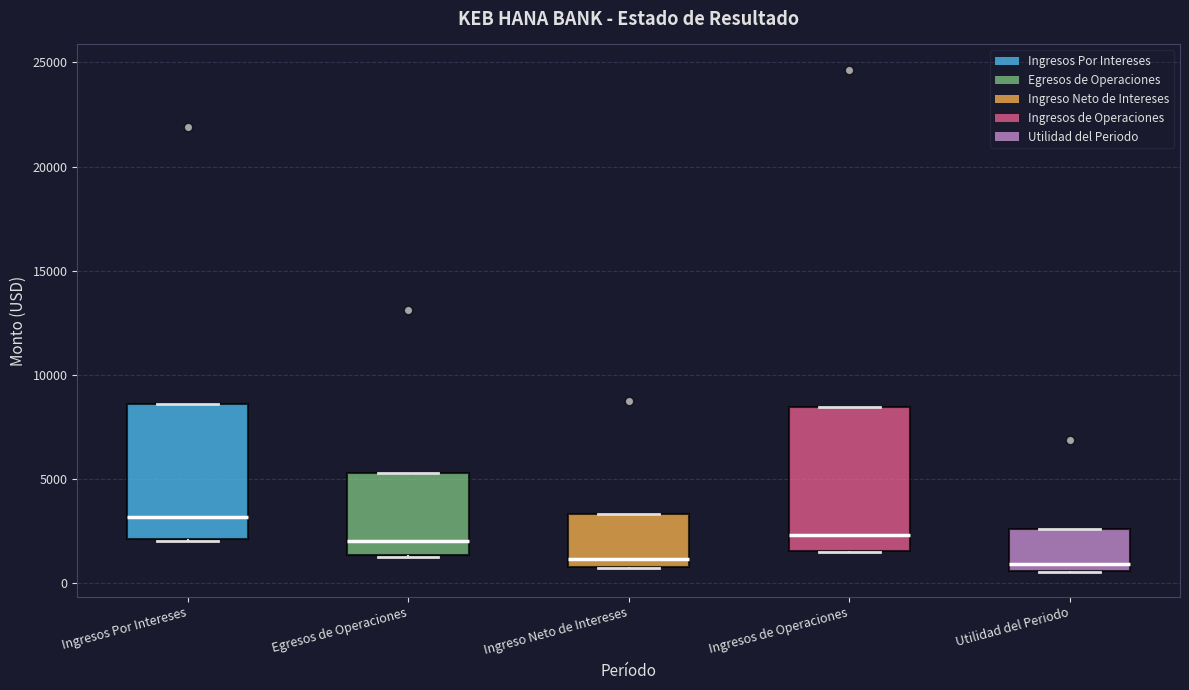

Reading left to right, read every box against the y-axis: the position of its median line, the range the box covers, and the ends of its whiskers. The values are not printed on the chart, so give them approximately, as read against the axis.

Ingresos Por Intereses: median 3000, box 2000 to 8500, whiskers 2000 to 8500
Egresos de Operaciones: median 2000, box 1500 to 5500, whiskers 1500 to 5500
Ingreso Neto de Intereses: median 1000 (just above the box's lower edge), box 1000 to 3500, whiskers 500 to 3500
Ingresos de Operaciones: median 2500, box 1500 to 8500, whiskers 1500 to 8500
Utilidad del Periodo: median 1000, box 500 to 2500, whiskers 500 to 2500